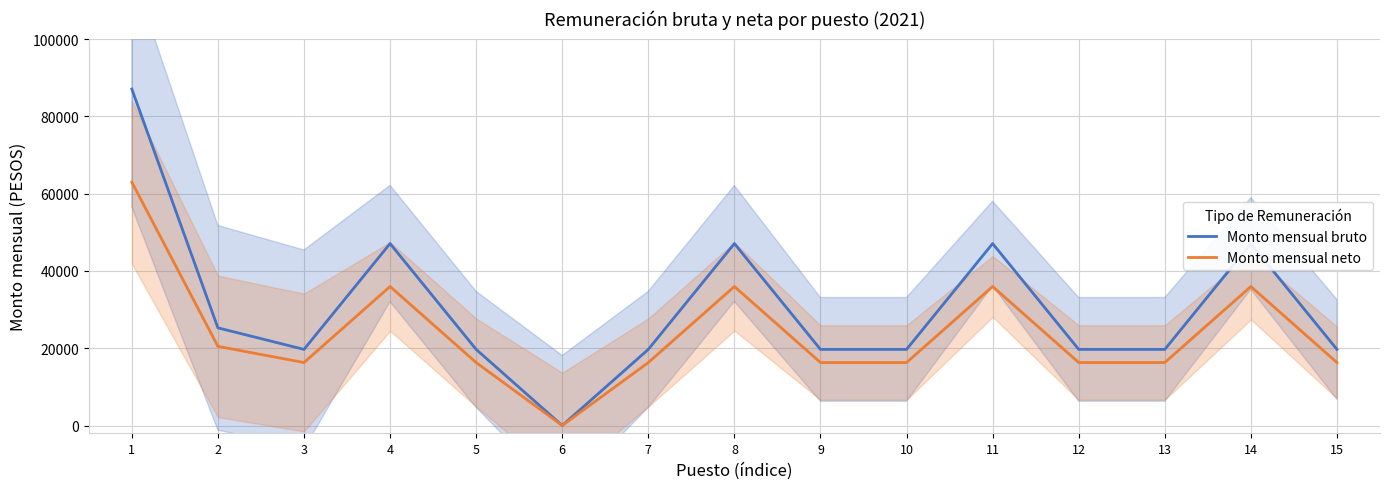

What are all the series names shown in the legend?

Monto mensual bruto, Monto mensual neto